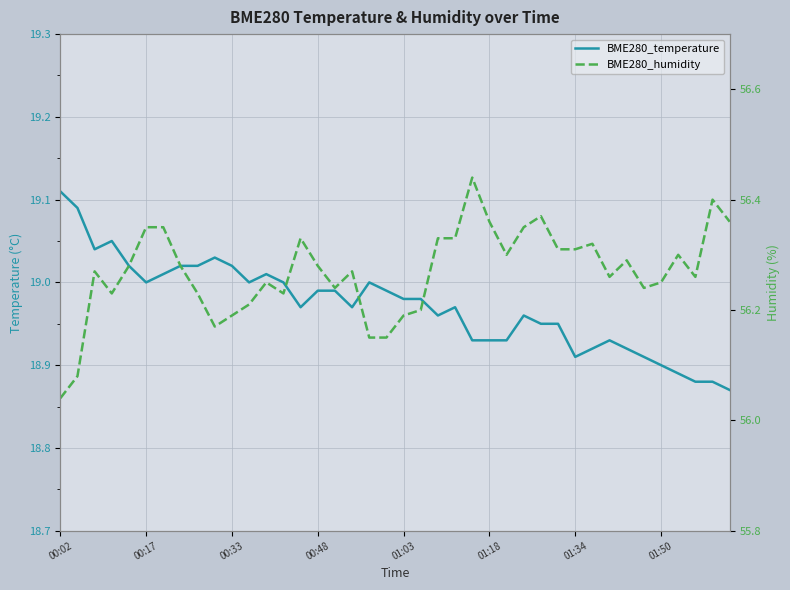

Which series has the largest total across all categories?

BME280_humidity